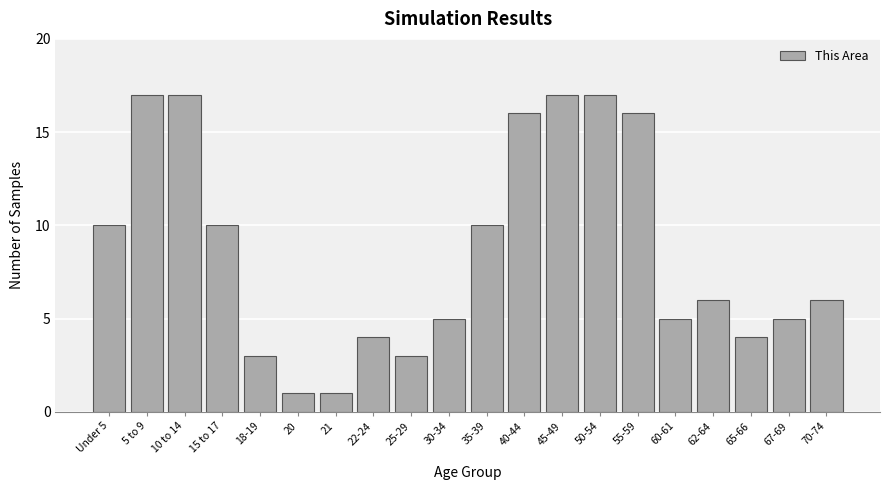

Reading left to right, extract all data points from this chart.

10	17	17	10	3	1	1	4	3	5	10	16	17	17	16	5	6	4	5	6